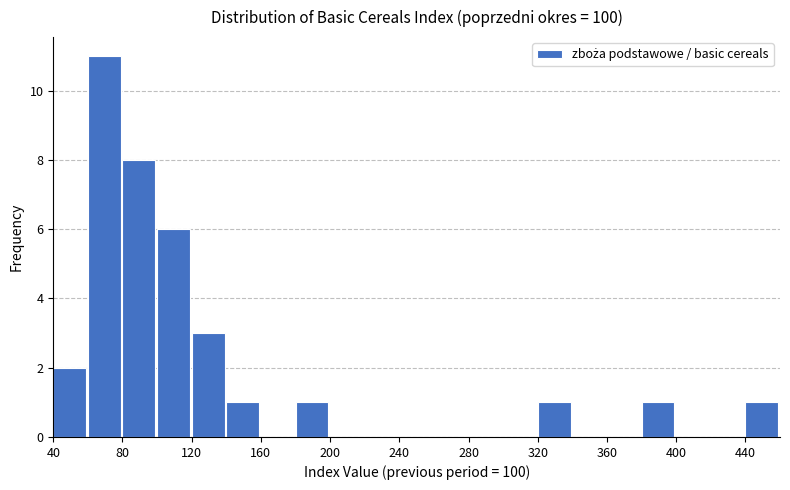

Reading left to right, transcribe this chart: for each bar, give the range it covers on the x-axis and its height. The values are not printed on the chart, so give them approximately, as read against the axis.

40 to 60: 2
60 to 80: 11
80 to 100: 8
100 to 120: 6
120 to 140: 3
140 to 160: 1
160 to 180: 0
180 to 200: 1
200 to 220: 0
220 to 240: 0
240 to 260: 0
260 to 280: 0
280 to 300: 0
300 to 320: 0
320 to 340: 1
340 to 360: 0
360 to 380: 0
380 to 400: 1
400 to 420: 0
420 to 440: 0
440 to 460: 1